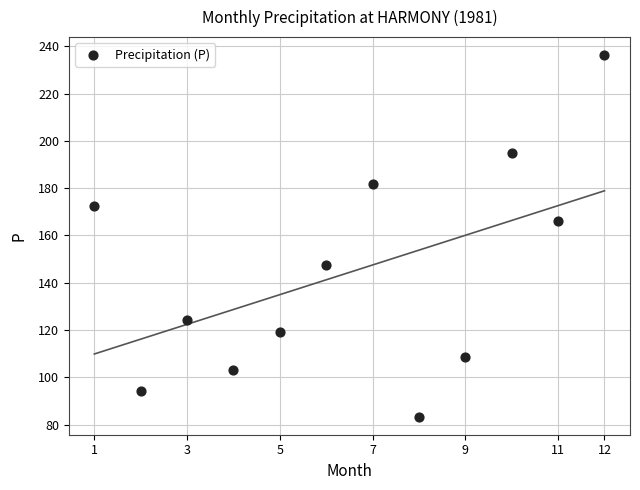

What is the range of X values (max minus min)?

11.0